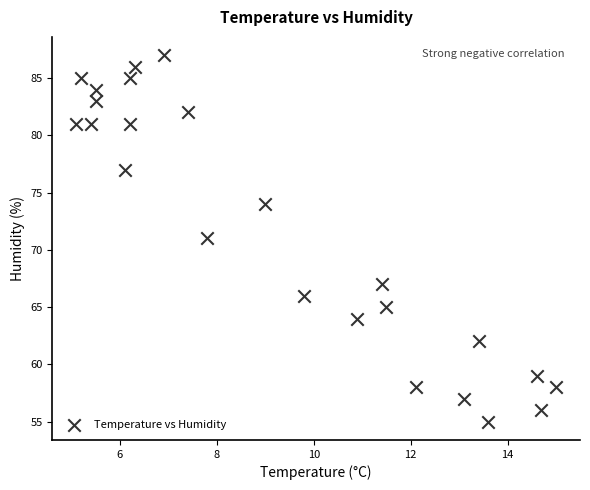

What is the range of Y values (max minus min)?

32